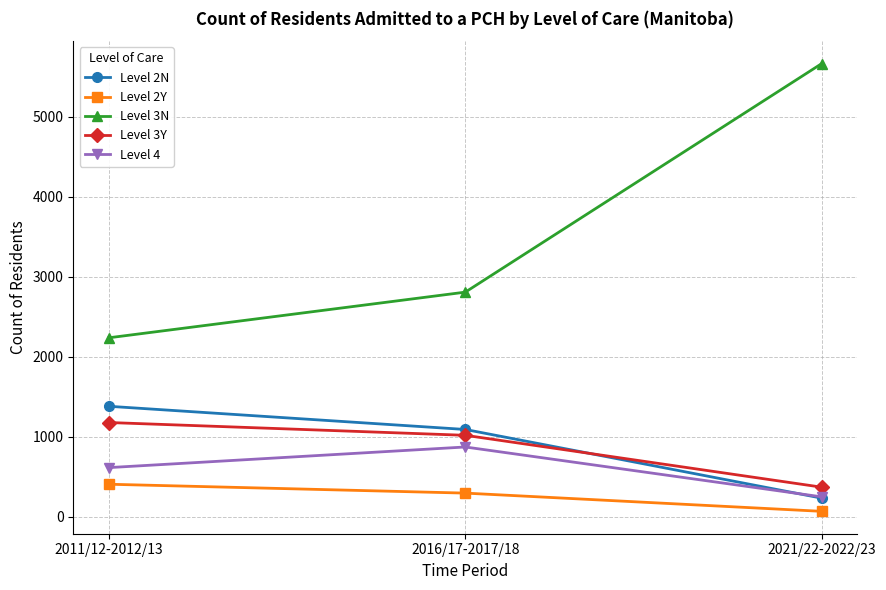

What is the difference between the highest and lowest values at 2021/22-2022/23?

5601